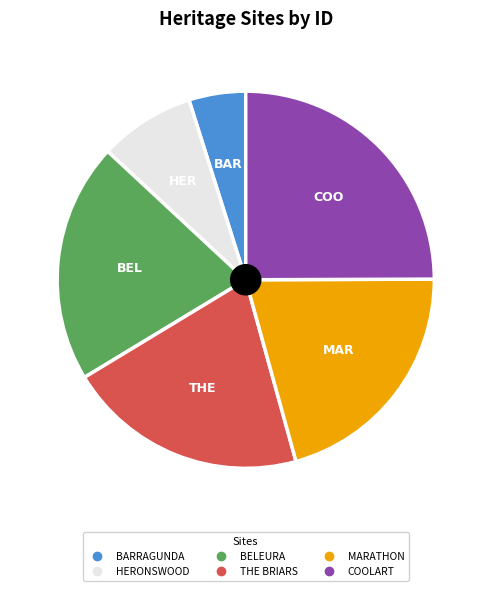

Is the sum of BELEURA and THE BRIARS greater than half?

No